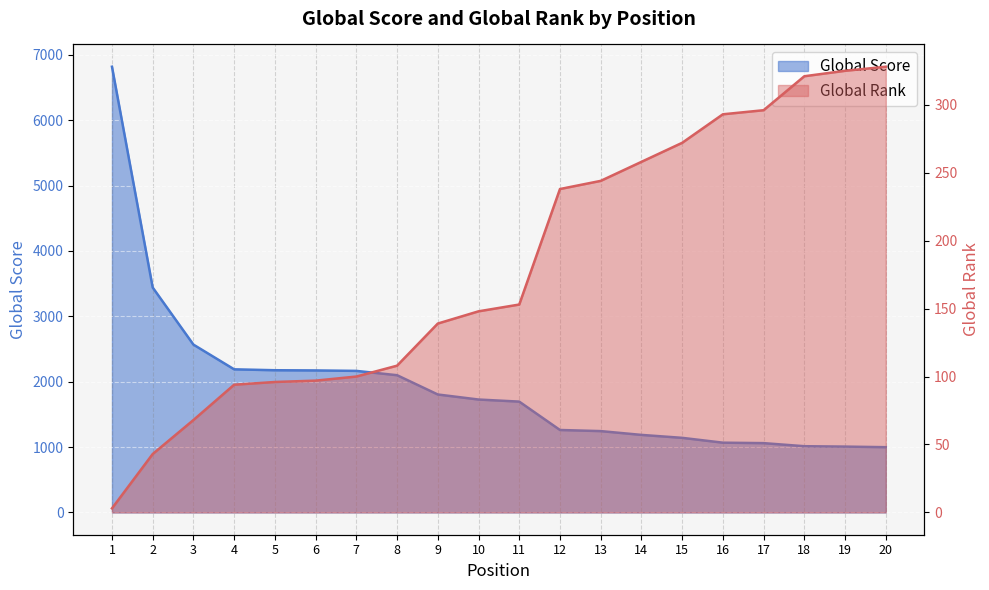

True or false: Global Rank and Global Score cross at least once.

False